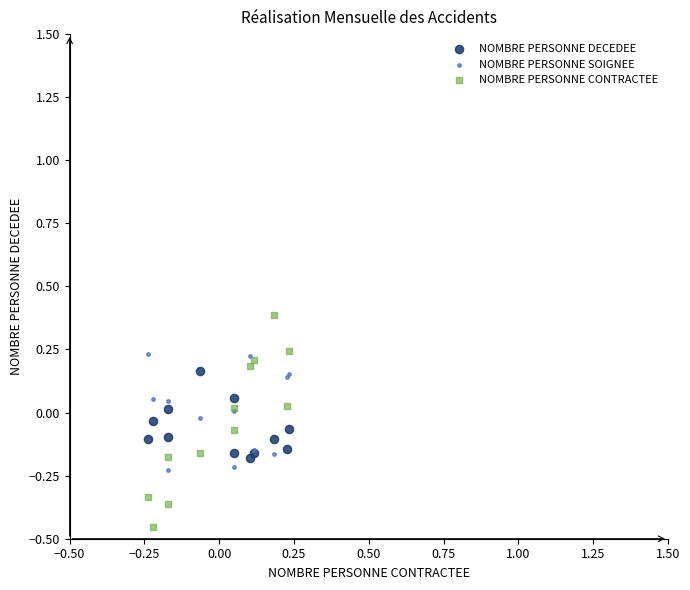

Which series contains the highest Y value?

NOMBRE PERSONNE CONTRACTEE